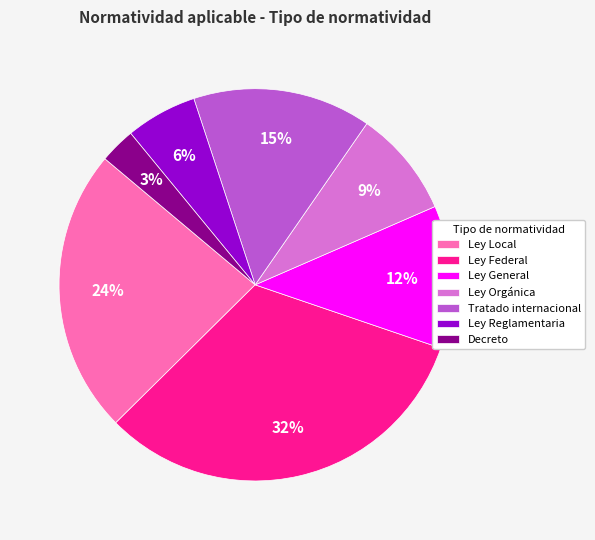

Is it true that Ley Federal is 32% of the pie?

True